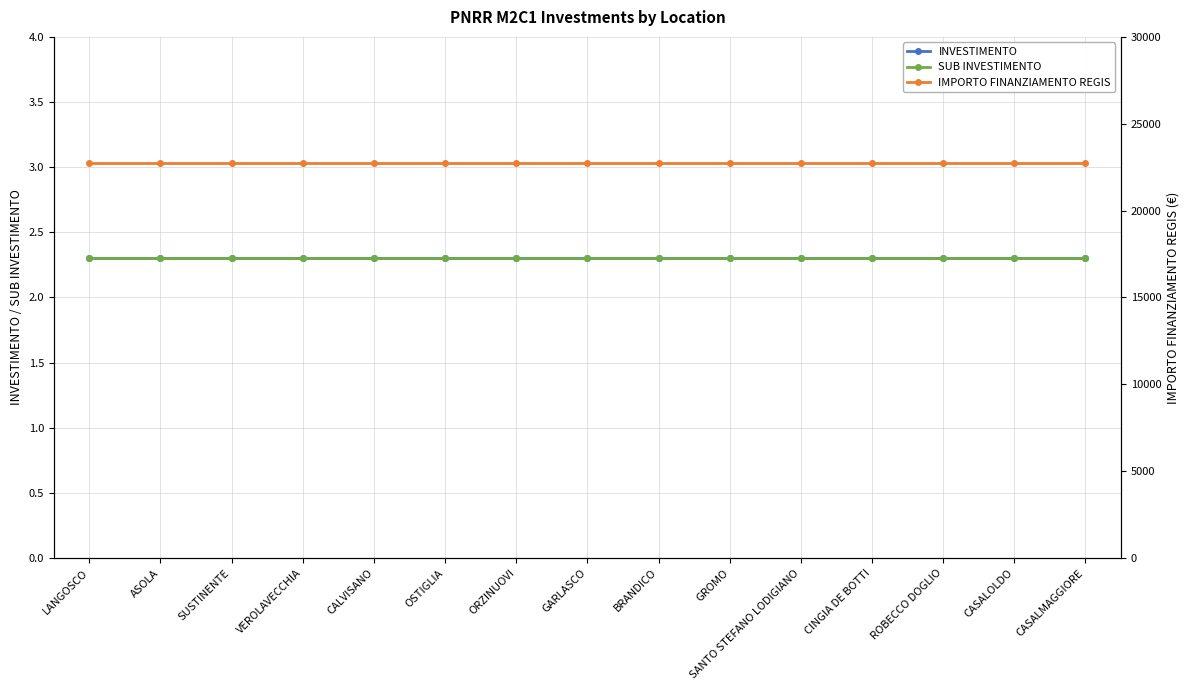

Which series changed the most between ASOLA and SUSTINENTE?

INVESTIMENTO